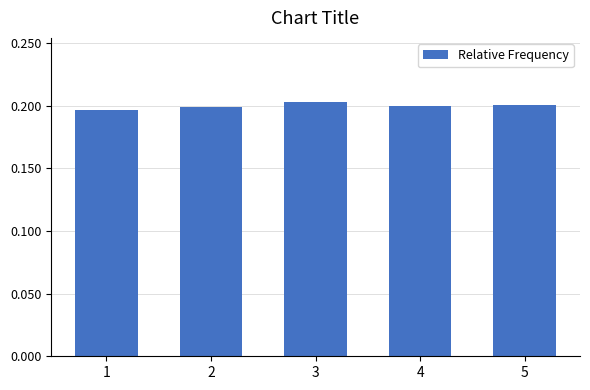

What is the sum of all values?

1.0